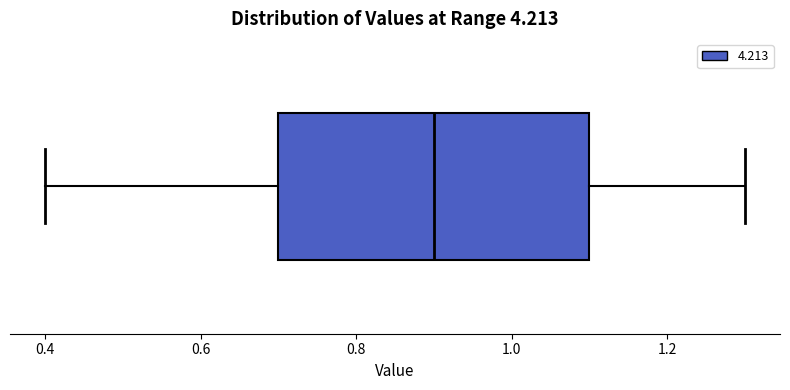

Transcribe this box plot: give where the median line is, the range the box spans, and where the two whiskers end, as read against the x-axis. The values are not printed on the chart, so give them approximately, as read against the axis.

median 0.9, box 0.7 to 1.1, whiskers 0.4 to 1.3